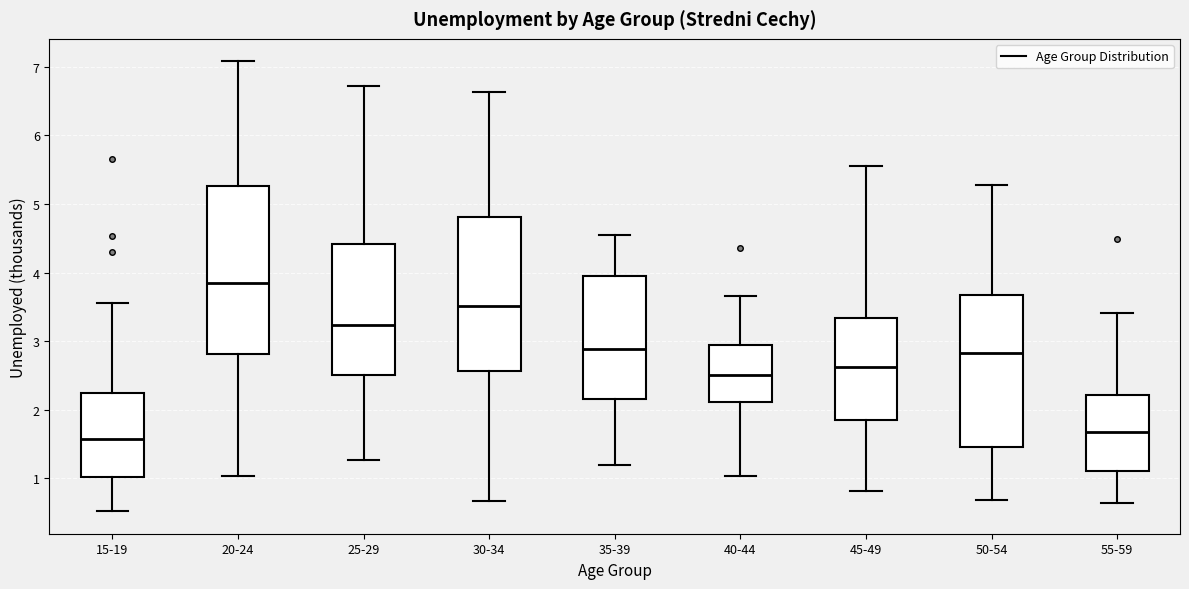

Which box has the highest median line?

20-24